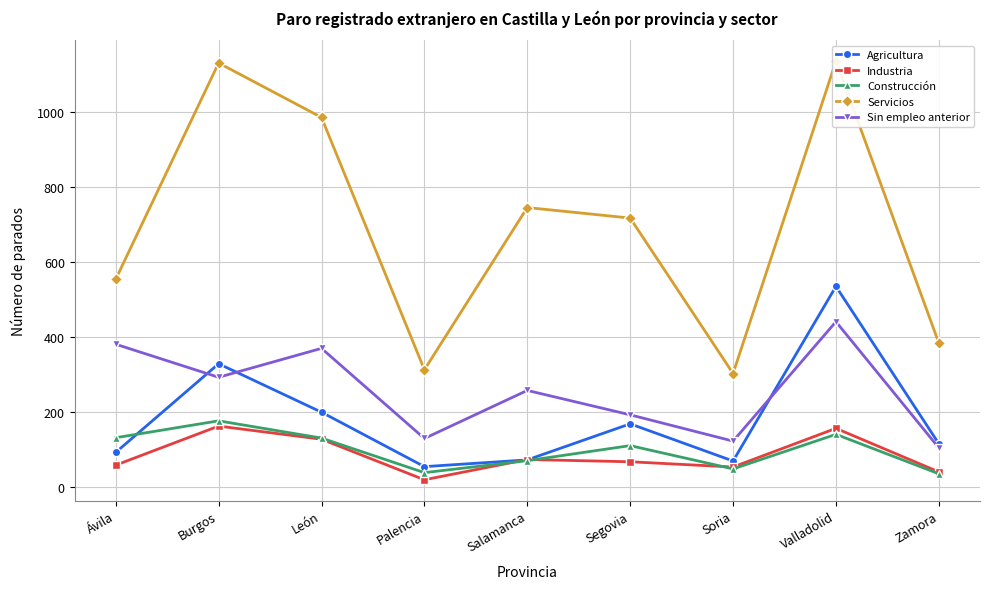

What is the minimum value shown in the chart?

20